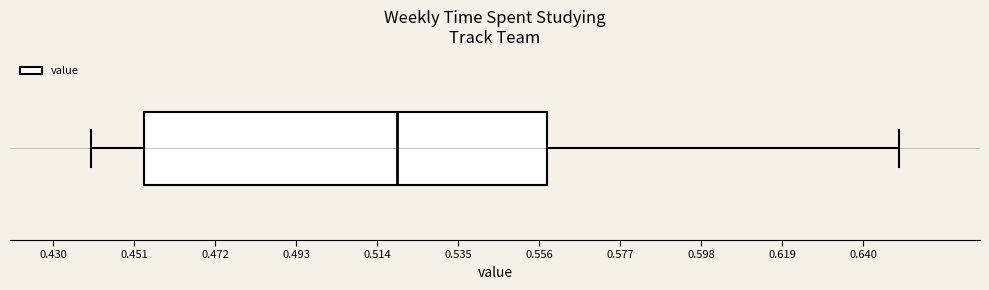

Transcribe this box plot: give where the median line is, the range the box spans, and where the two whiskers end, as read against the x-axis. The values are not printed on the chart, so give them approximately, as read against the axis.

median 0.520, box 0.455 to 0.560, whiskers 0.440 to 0.650